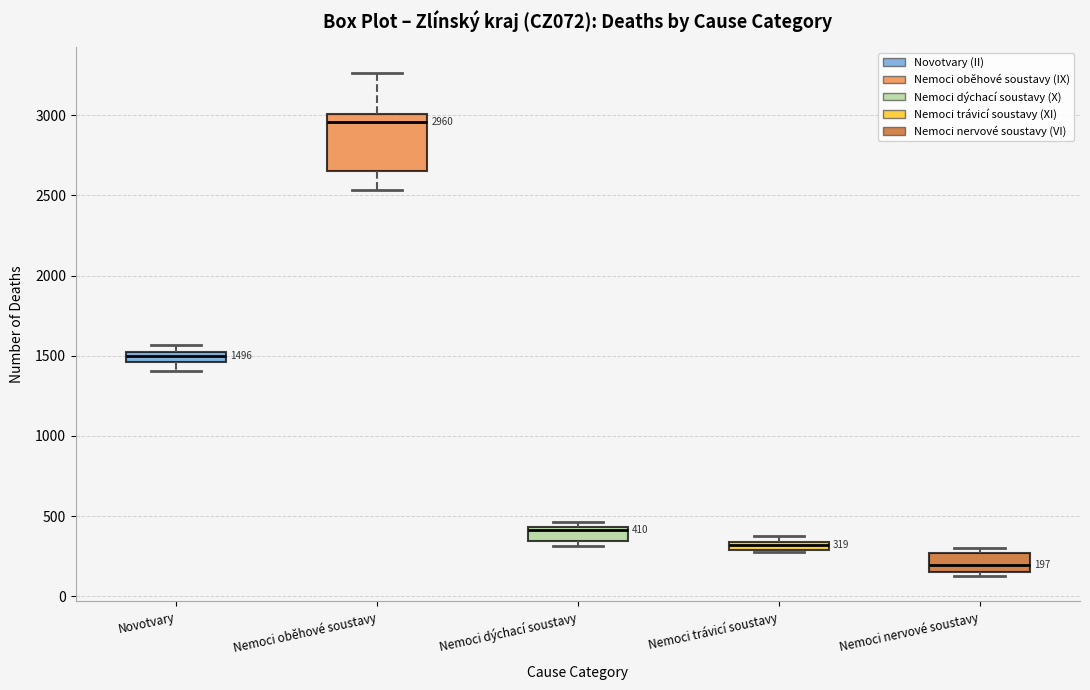

Which box has the lowest median line?

Nemoci nervové soustavy